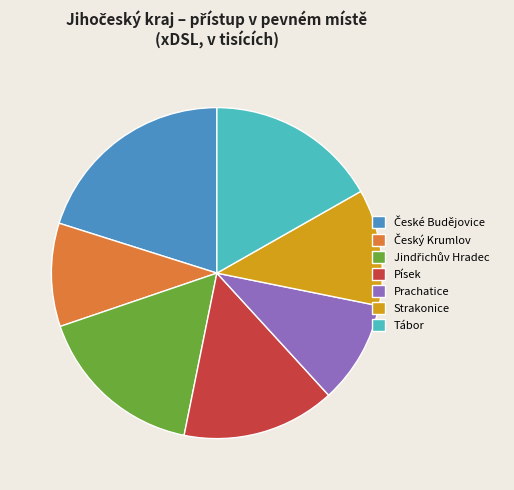

Do Strakonice and Tábor together represent more than half of the pie?

No